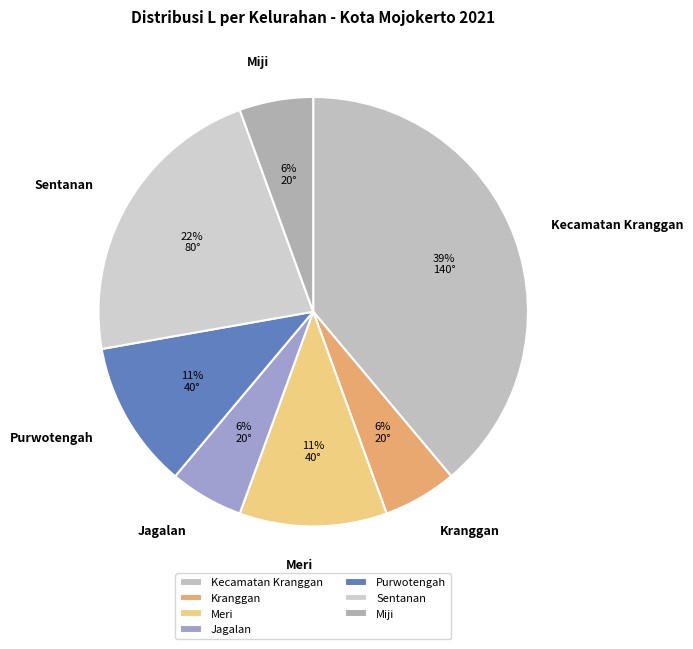

Approximately how many times larger is the value at Kranggan compared to Meri?

0.5